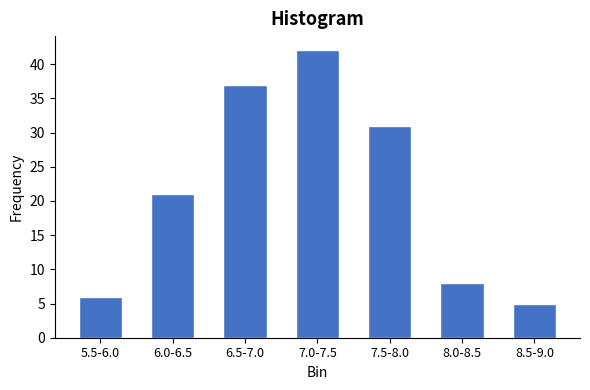

Reading left to right, what are all the values shown in this chart?

5.5-6.0=6	6.0-6.5=21	6.5-7.0=37	7.0-7.5=42	7.5-8.0=31	8.0-8.5=8	8.5-9.0=5